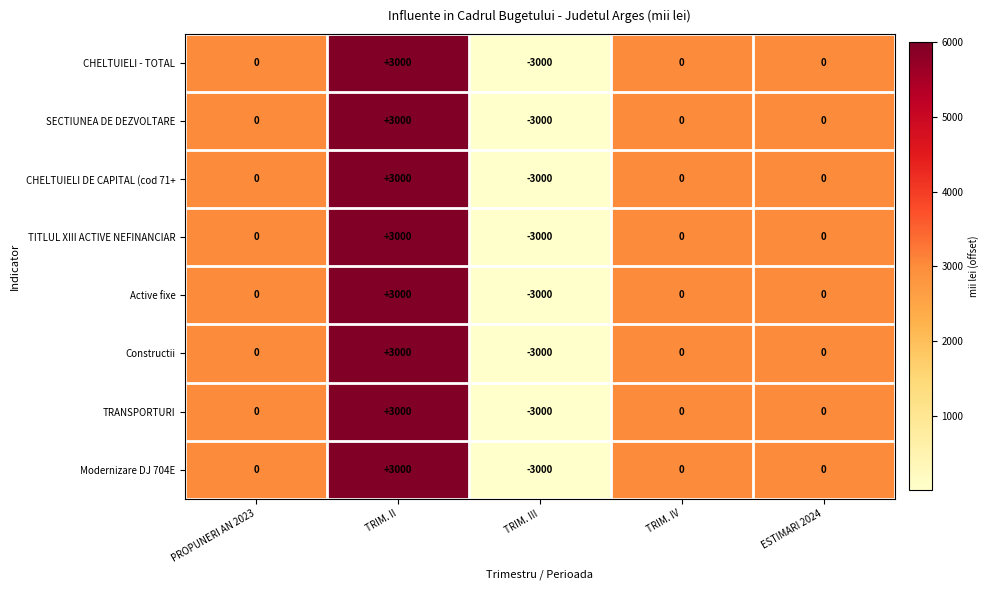

The Active fixe series shows 3129 at TRIM. IV. True or false?

False